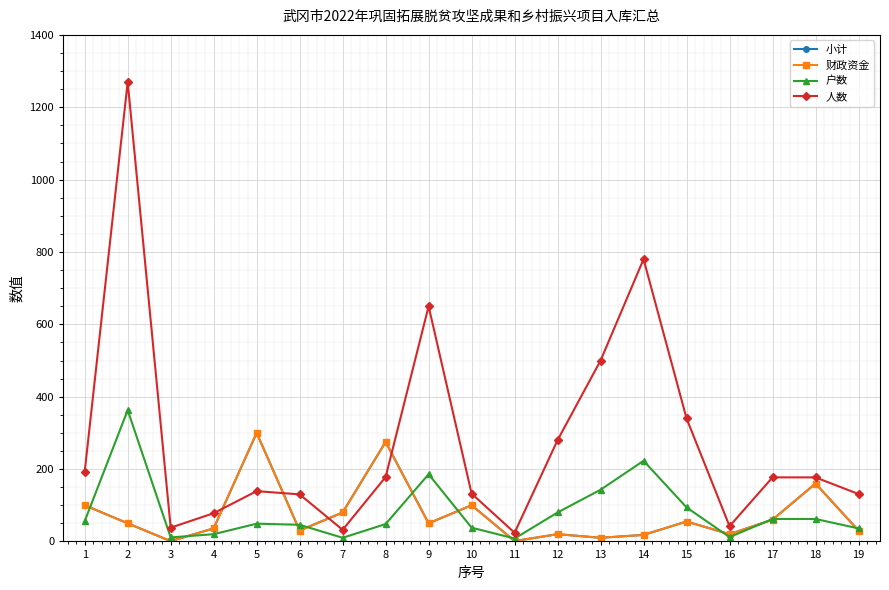

How many interior local peaks does the 财政资金 series have?

6